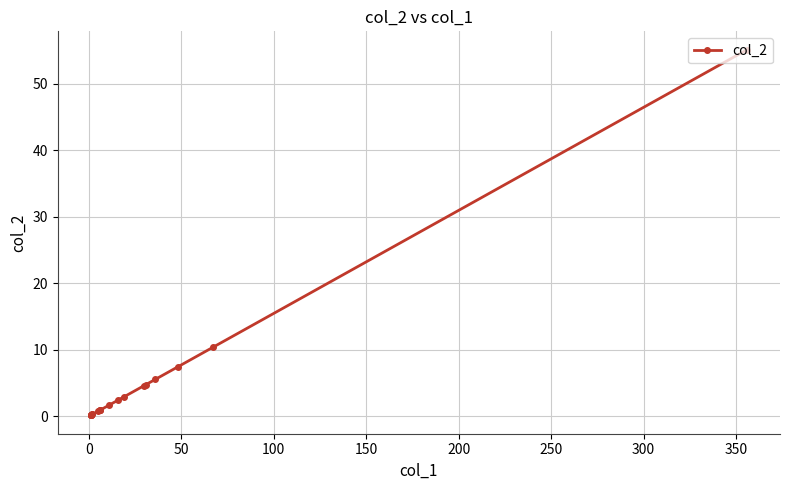

What is the average value?

5.0